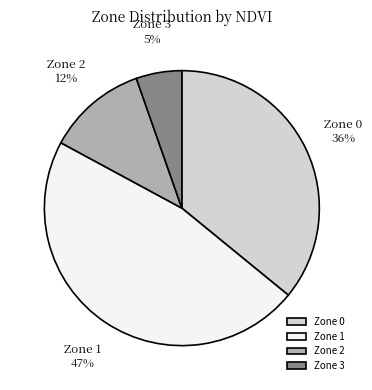

Is Zone 3 the majority of the pie?

No